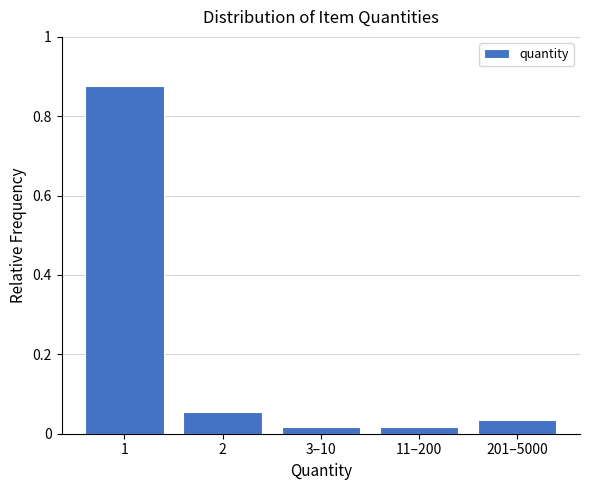

Is it true that the value at 1 is 0.3?

False